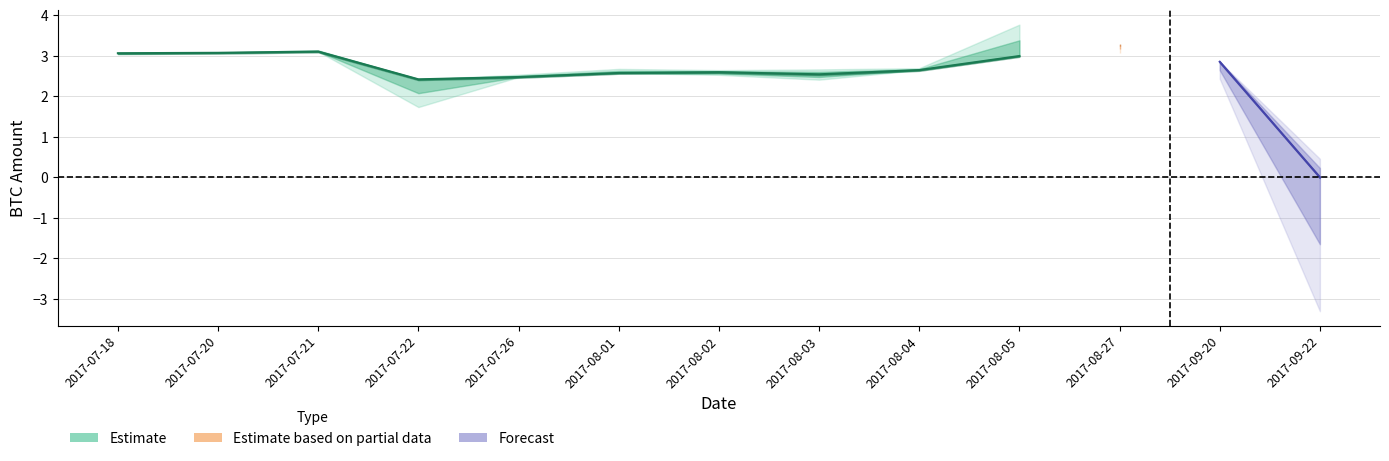

What is the label of the 12th point from the right?

2017-07-20